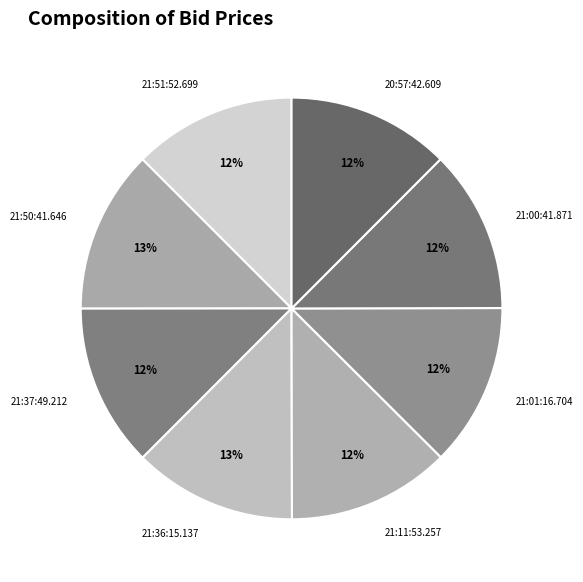

Approximately how many times larger is the value at 21:01:16.704 compared to 21:11:53.257?

1.0